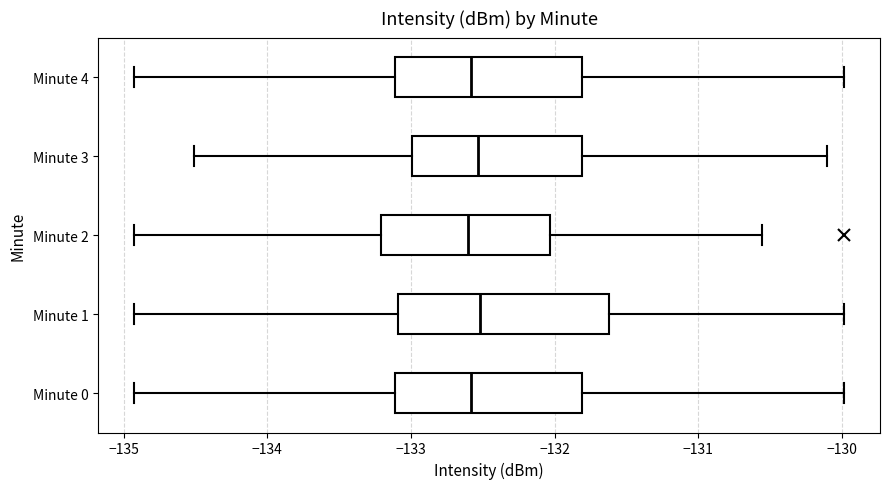

Reading bottom to top, read every box against the x-axis: the position of its median line, the range the box covers, and the ends of its whiskers. The values are not printed on the chart, so give them approximately, as read against the axis.

Minute 0: median -132.6, box -133.1 to -131.8, whiskers -134.9 to -130.0
Minute 1: median -132.5, box -133.1 to -131.6, whiskers -134.9 to -130.0
Minute 2: median -132.6, box -133.2 to -132.0, whiskers -134.9 to -130.6
Minute 3: median -132.5, box -133.0 to -131.8, whiskers -134.5 to -130.1
Minute 4: median -132.6, box -133.1 to -131.8, whiskers -134.9 to -130.0